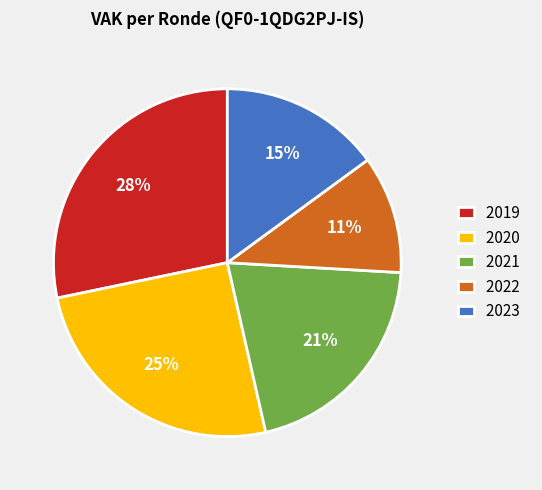

To the nearest percent, what is the difference between the largest and smallest slice percentages?

17%